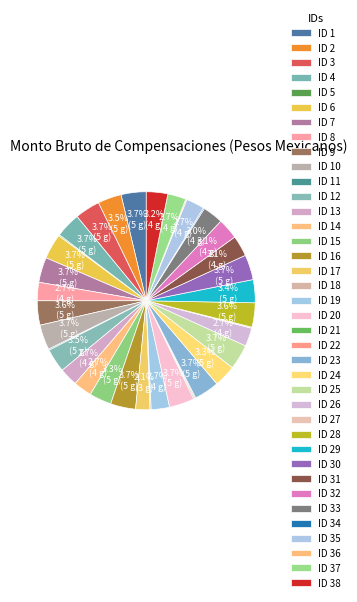

Which slice is the smallest?

5